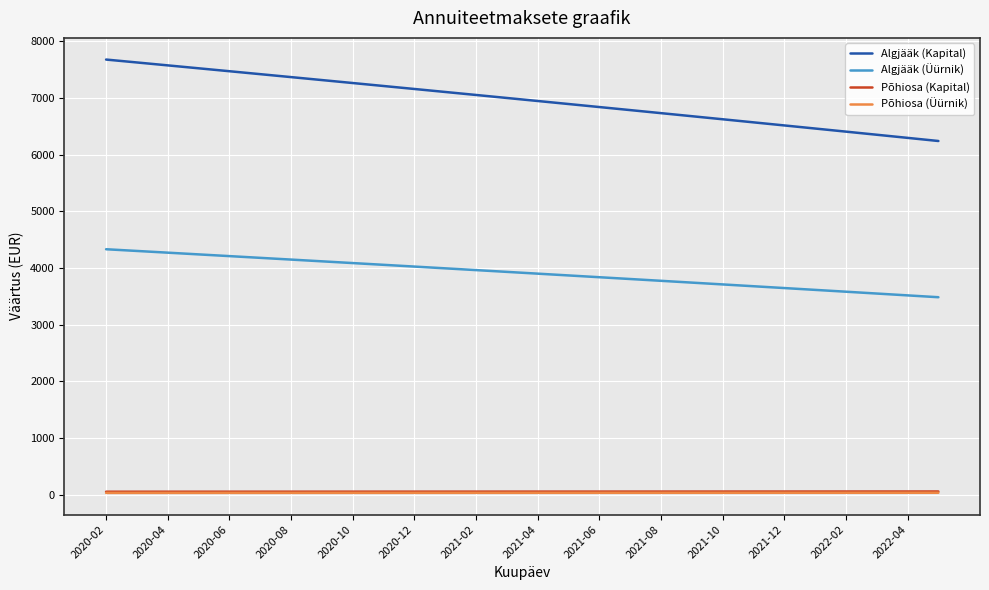

What is the minimum value for Algjääk (Üürnik)?

3484.2